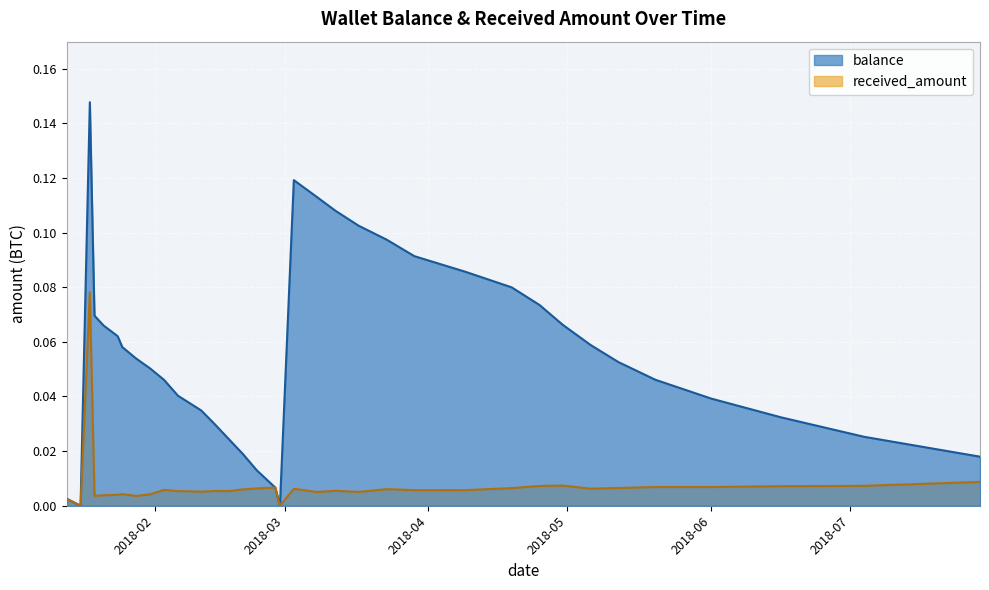

True or false: received_amount and balance cross at least once.

False